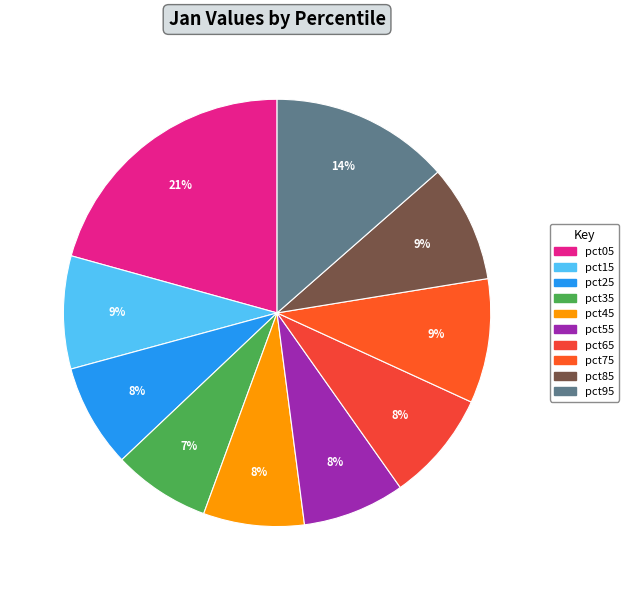

Does pct65 represent more than half of the total?

No